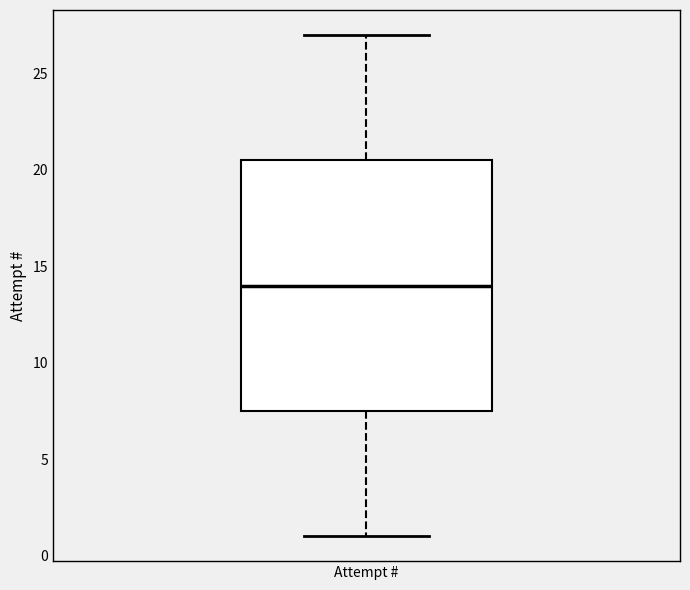

Read this box plot against the y-axis: the position of the median line, the range covered by the box, and the ends of both whiskers. The values are not printed on the chart, so give them approximately, as read against the axis.

median 14.0, box 7.5 to 20.5, whiskers 1.0 to 27.0